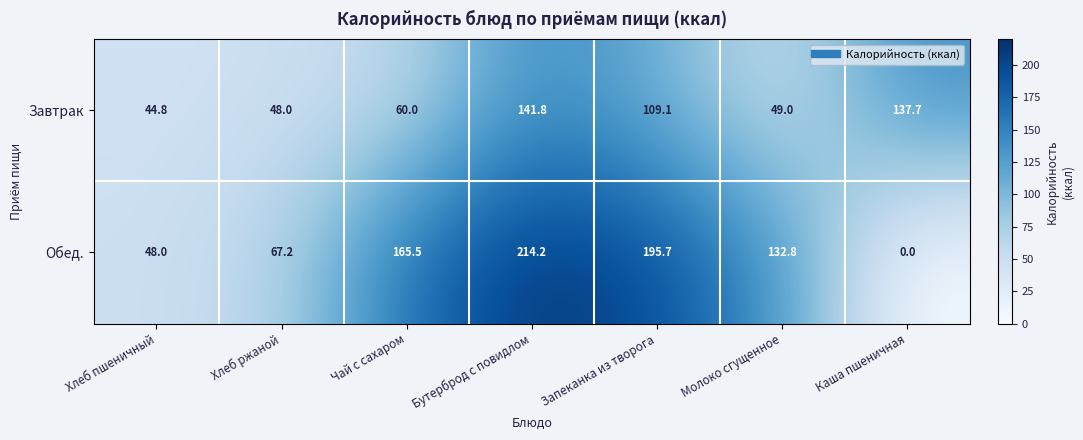

Which series has the widest spread of values?

Обед.